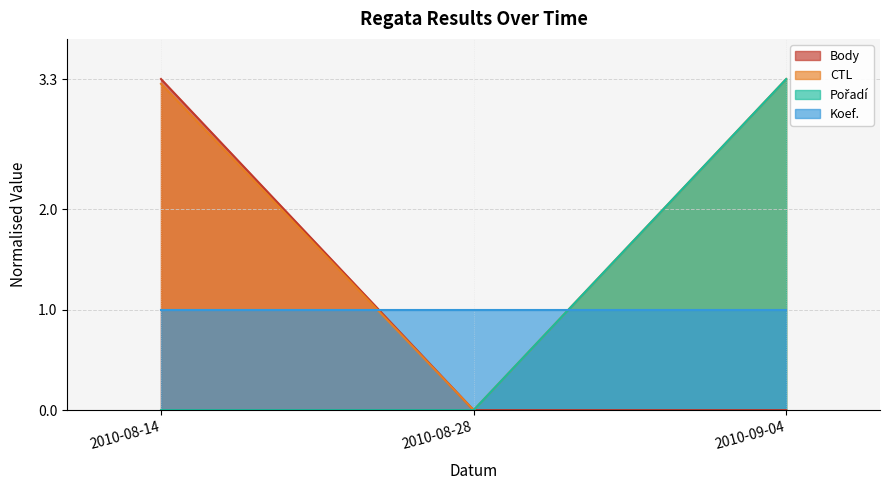

True or false: Pořadí has a value of 3.3 at 2010-09-04.

True